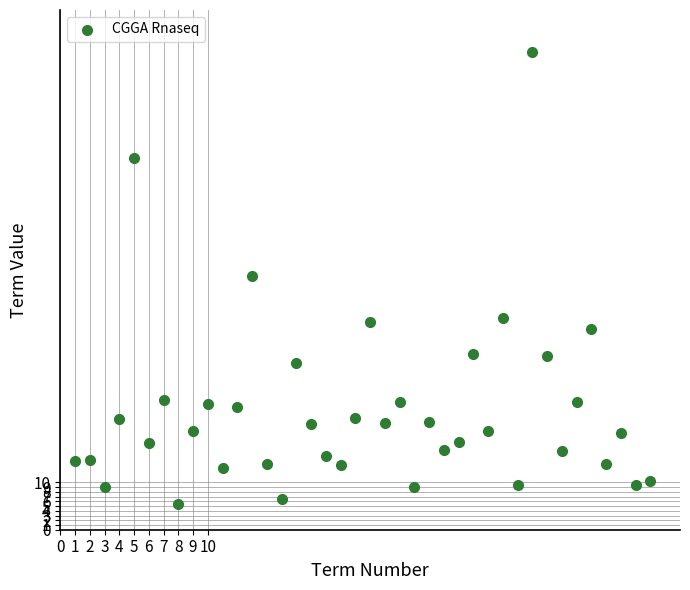

What is the range of Y values (max minus min)?

95.7